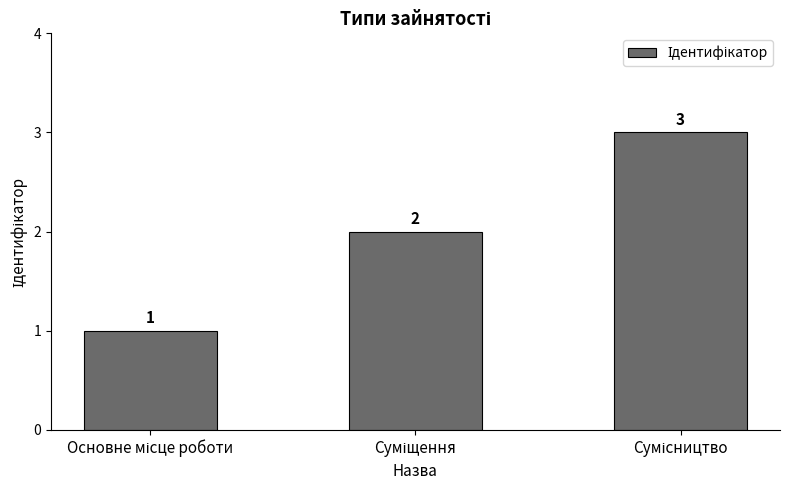

How many values are between 1 and 3?

3